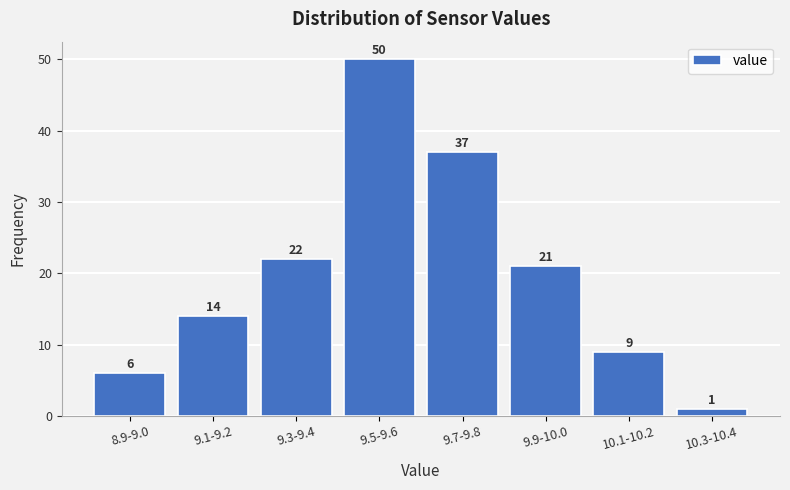

Reading left to right, list all the values displayed in this chart.

8.9-9.0=6	9.1-9.2=14	9.3-9.4=22	9.5-9.6=50	9.7-9.8=37	9.9-10.0=21	10.1-10.2=9	10.3-10.4=1